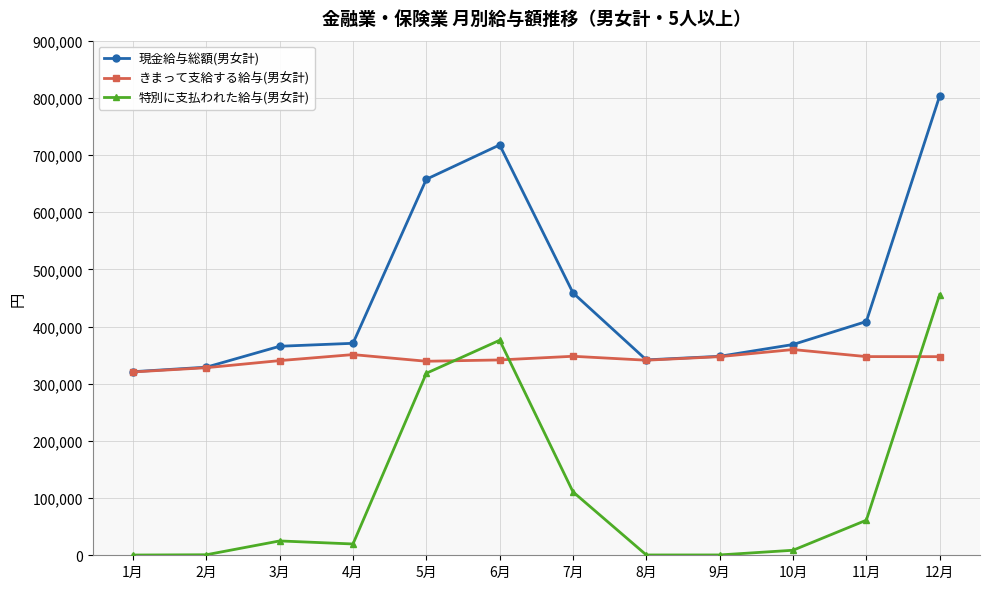

Which series has the largest total across all categories?

現金給与総額(男女計)